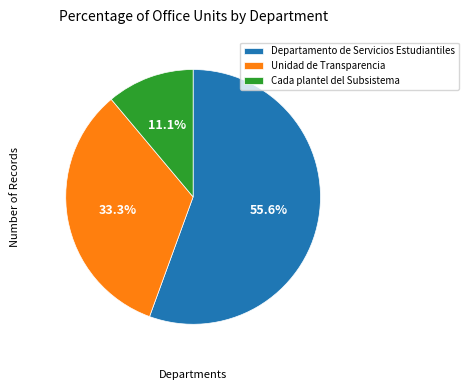

Which category has the smallest portion of the pie?

Cada plantel del Subsistema